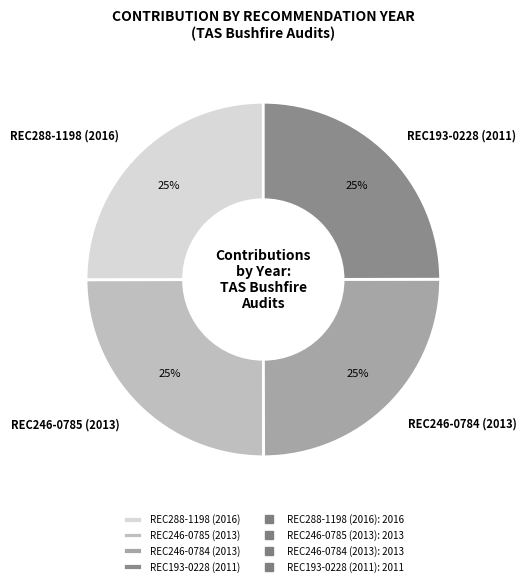

Approximately how many times larger is the value at REC288-1198 (2016) compared to REC246-0785 (2013)?

1.0